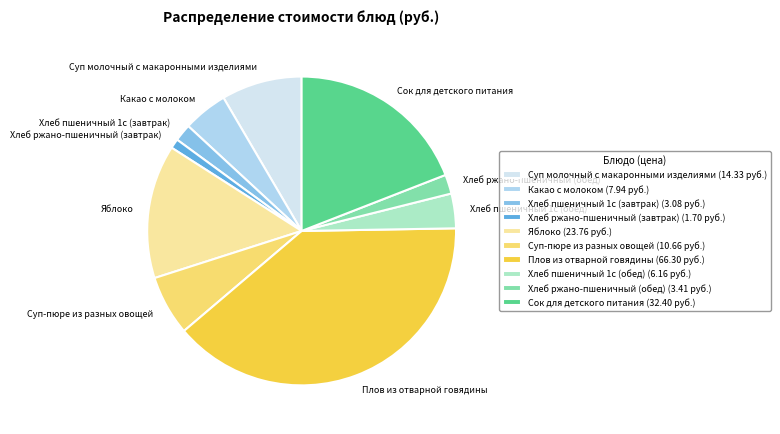

Is the sum of Суп молочный с макаронными изделиями and Сок для детского питания greater than half?

No